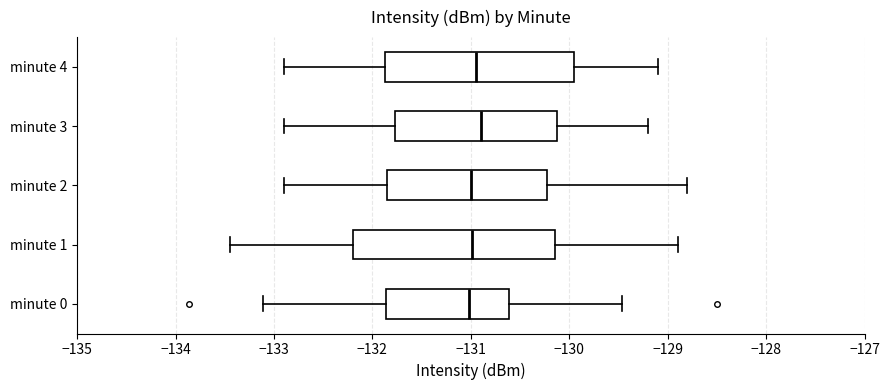

Reading bottom to top, read every box against the x-axis: the position of its median line, the range the box covers, and the ends of its whiskers. The values are not printed on the chart, so give them approximately, as read against the axis.

minute 0: median -131.0, box -131.9 to -130.6, whiskers -133.1 to -129.5
minute 1: median -131.0, box -132.2 to -130.1, whiskers -133.4 to -128.9
minute 2: median -131.0, box -131.8 to -130.2, whiskers -132.9 to -128.8
minute 3: median -130.9, box -131.8 to -130.1, whiskers -132.9 to -129.2
minute 4: median -130.9, box -131.9 to -129.9, whiskers -132.9 to -129.1